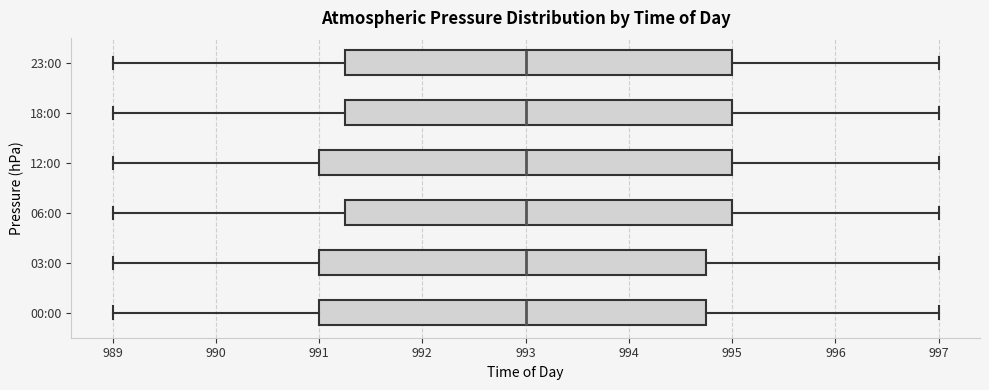

Reading bottom to top, transcribe this box plot: for each box, give where its median line is, the range the box spans, and where its two whiskers end, as read against the x-axis. The values are not printed on the chart, so give them approximately, as read against the axis.

00:00: median 993.0, box 991.0 to 994.8, whiskers 989.0 to 997.0
03:00: median 993.0, box 991.0 to 994.8, whiskers 989.0 to 997.0
06:00: median 993.0, box 991.3 to 995.0, whiskers 989.0 to 997.0
12:00: median 993.0, box 991.0 to 995.0, whiskers 989.0 to 997.0
18:00: median 993.0, box 991.3 to 995.0, whiskers 989.0 to 997.0
23:00: median 993.0, box 991.3 to 995.0, whiskers 989.0 to 997.0